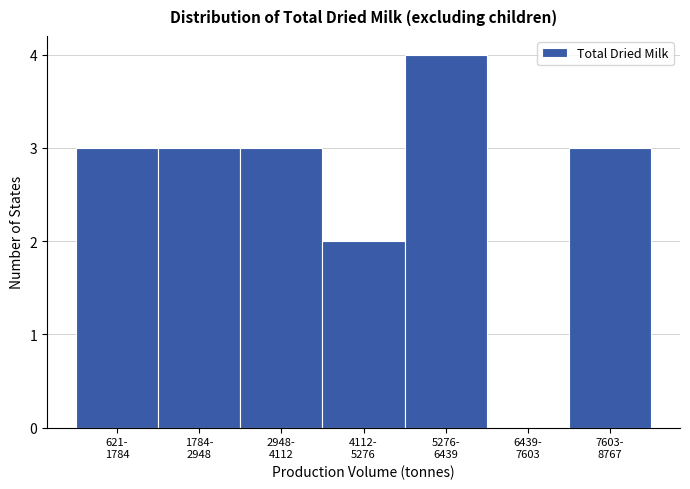

What is the greatest value displayed?

4